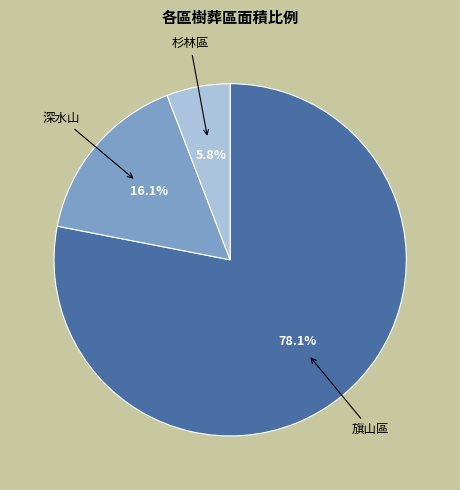

What is the smallest slice in the pie chart?

杉林區